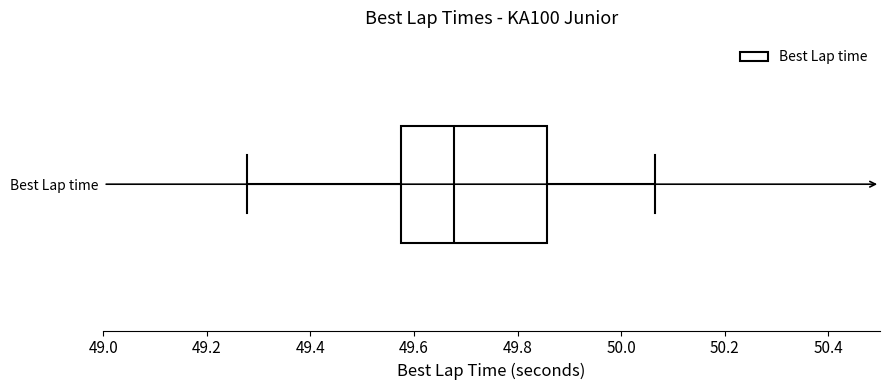

Transcribe this box plot: give where the median line is, the range the box spans, and where the two whiskers end, as read against the x-axis. The values are not printed on the chart, so give them approximately, as read against the axis.

median 49.68, box 49.58 to 49.86, whiskers 49.28 to 50.06